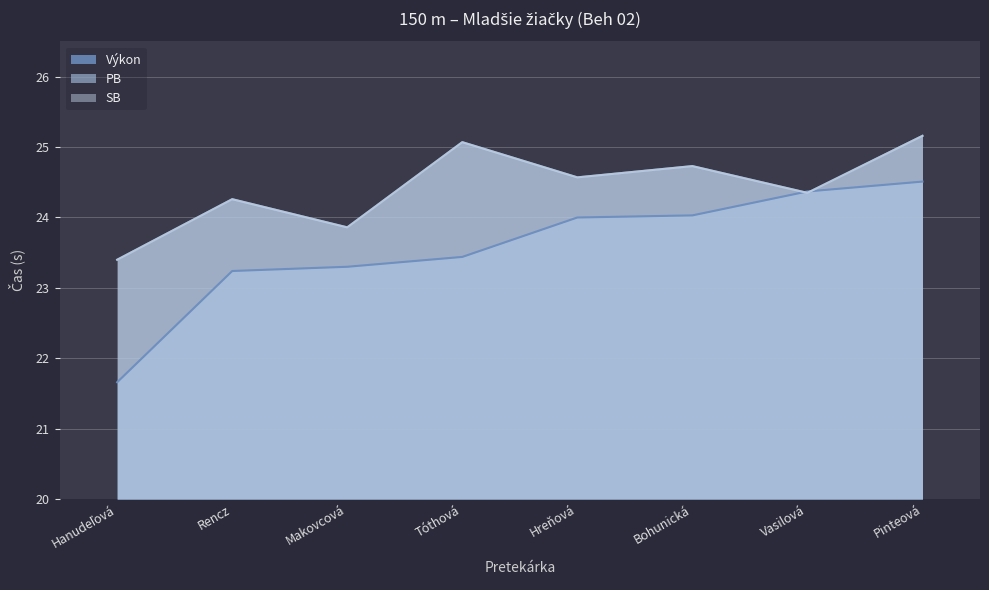

Does the chart display data point markers on the line(s)?

No